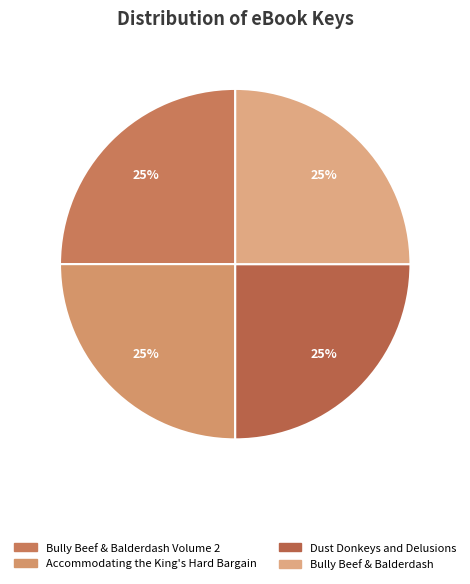

Rank the categories by value from highest to lowest.

Accommodating the King's Hard Bargain, Bully Beef & Balderdash Volume 2, Bully Beef & Balderdash, Dust Donkeys and Delusions